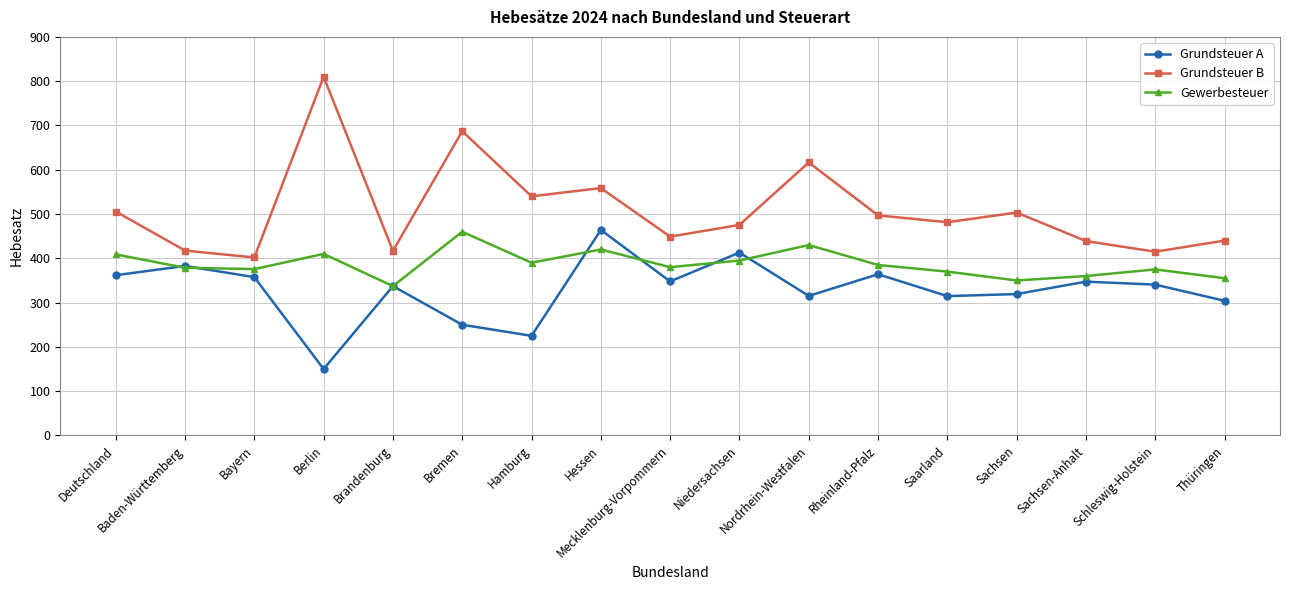

Does the chart have visible grid lines?

Yes